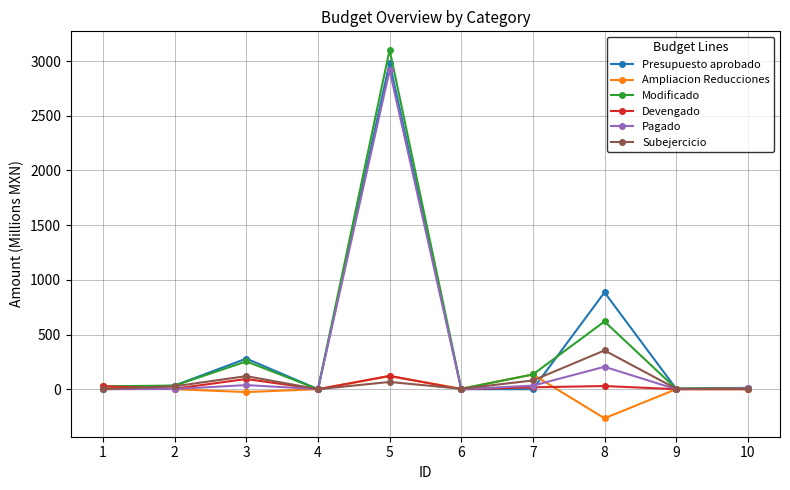

Is the value of Presupuesto aprobado at 9 greater than the value of Pagado at 8?

No